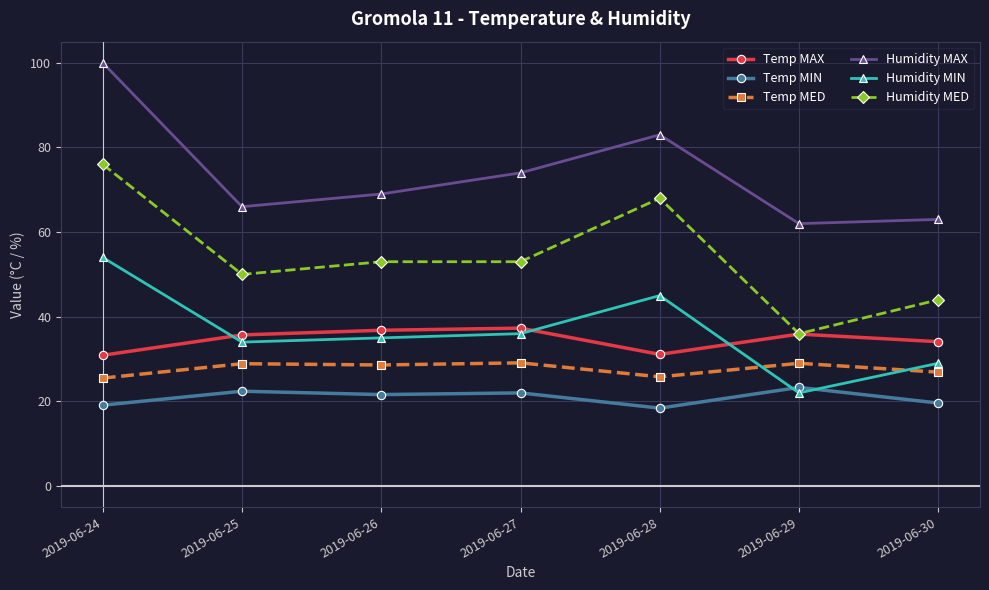

How many lines are shown in the chart?

6